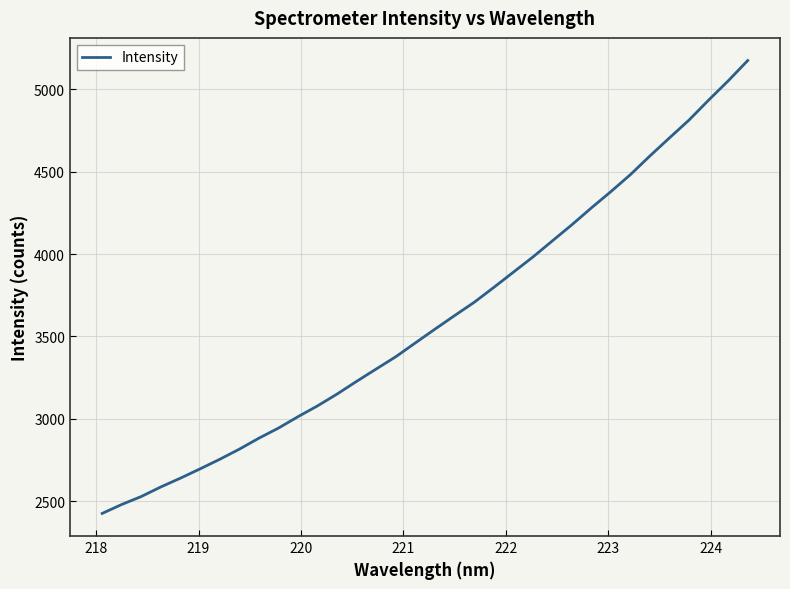

What is the smallest value displayed?

2424.6